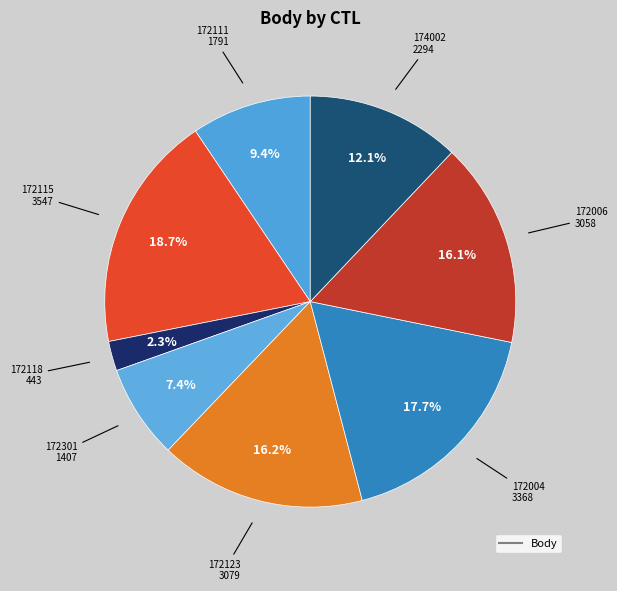

Is there any slice that represents more than half of the pie?

No